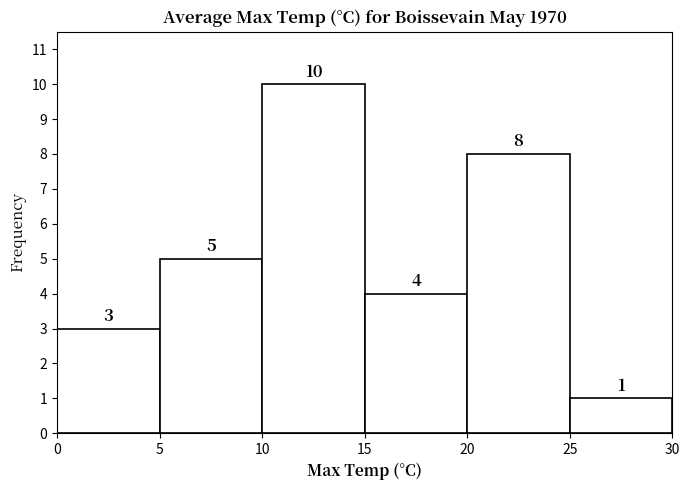

How tall is the bar that spans 20 to 25 on the x-axis?

8